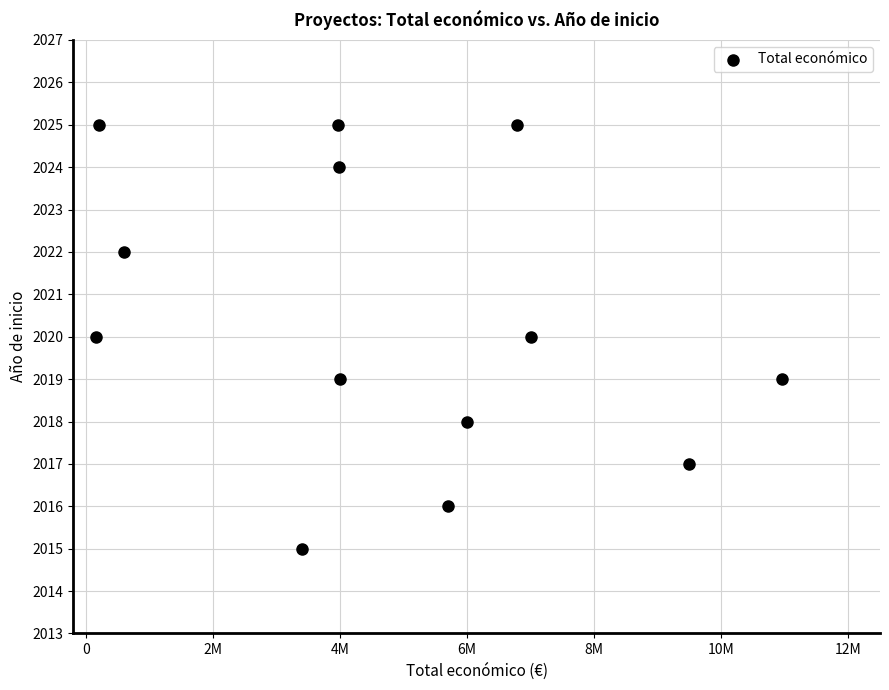

What is the range of X values (max minus min)?

10789239